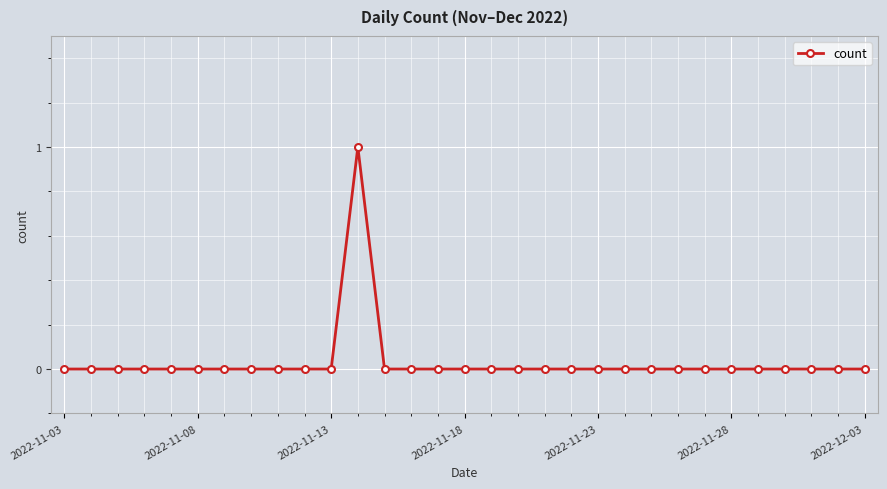

True or false: the data has more than 0 interior local peaks.

True